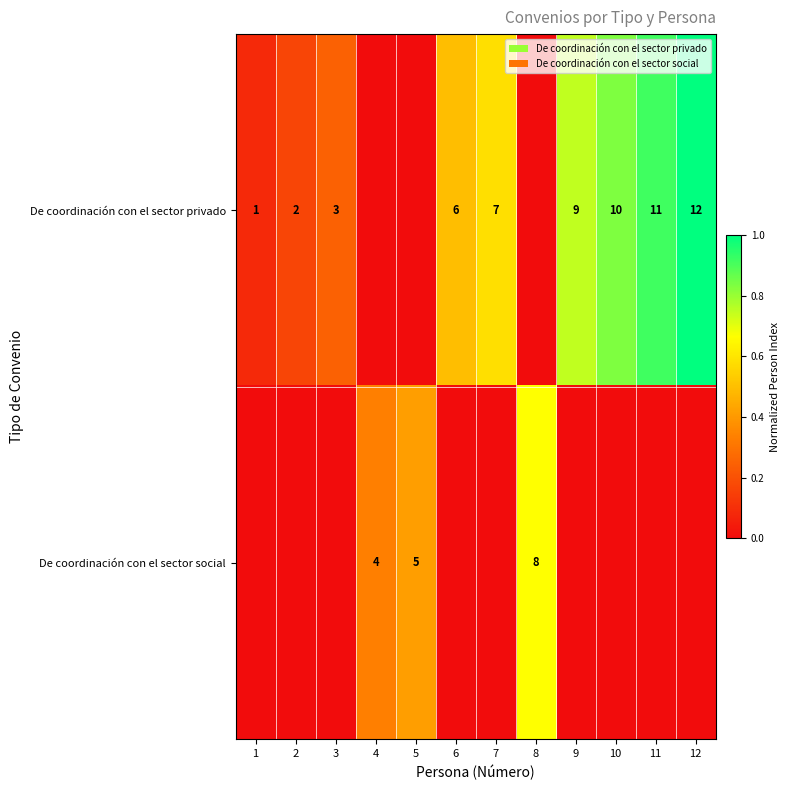

Is the value of De coordinación con el sector privado at 6 greater than the value of De coordinación con el sector social at 5?

Yes